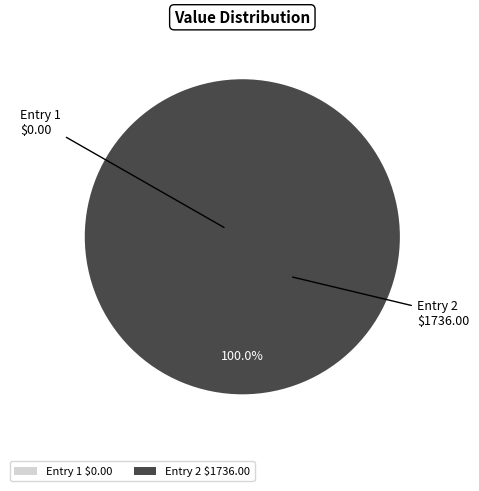

How much of the chart is everything except 2022-08-07T00:59:57.552Z?

100.0%